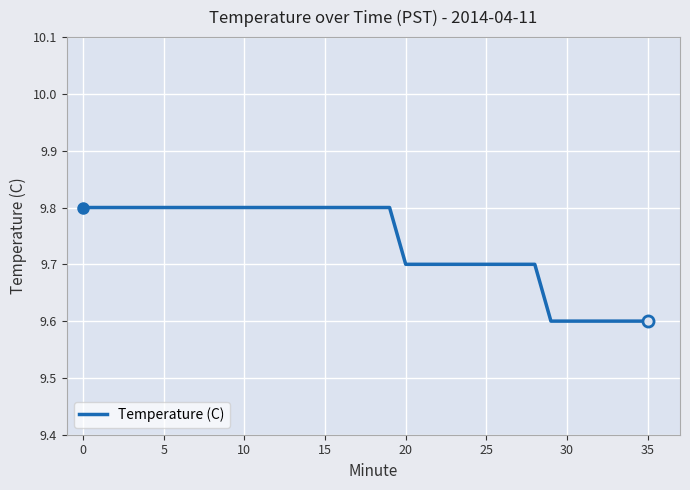

What is the maximum value shown in the chart?

9.8